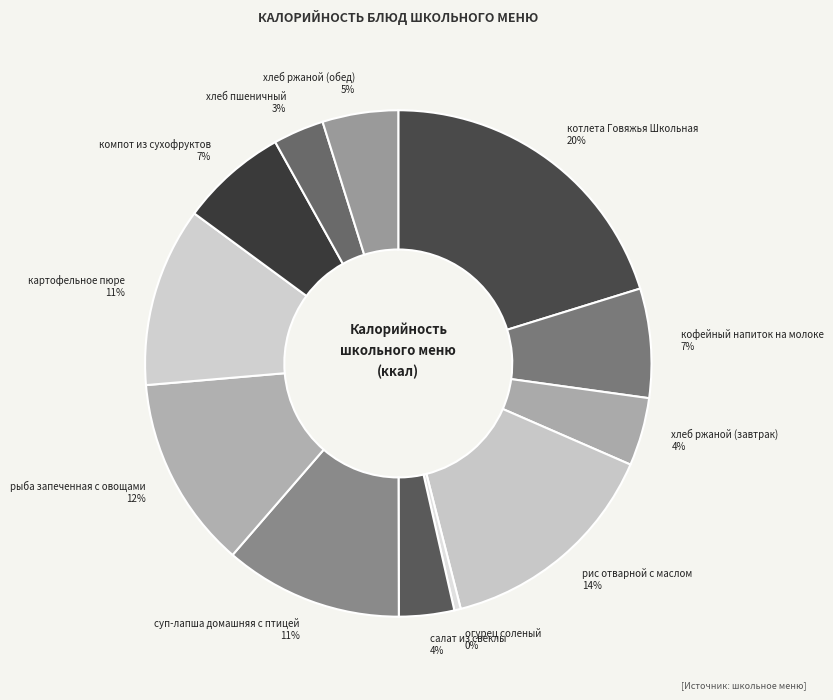

Which slice is the largest?

котлета Говяжья Школьная